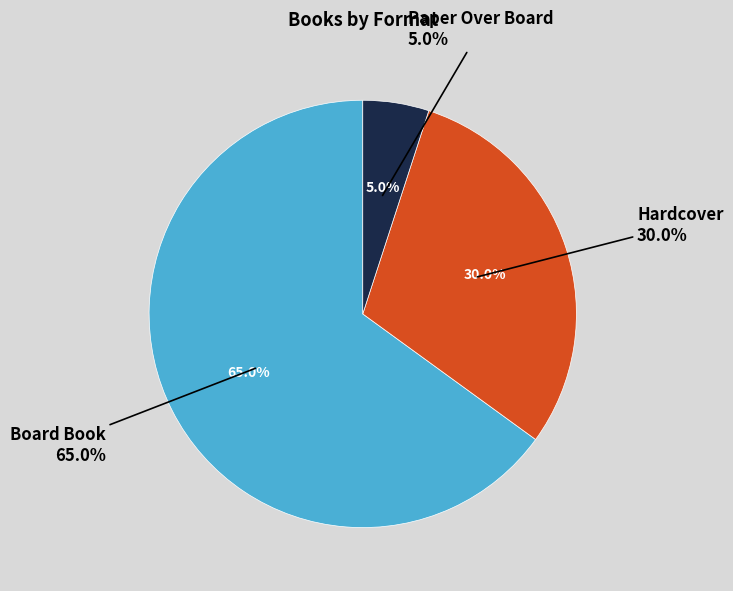

How many slices are in this pie chart?

3